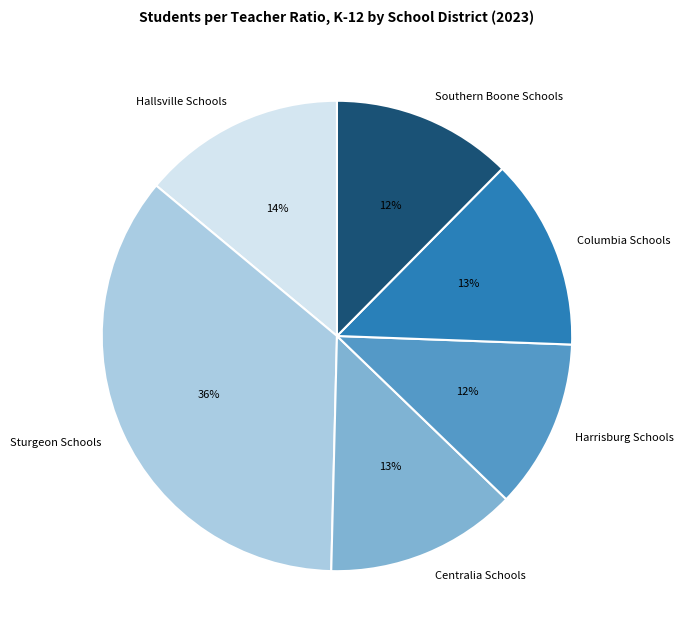

Is there a majority slice in this chart?

No